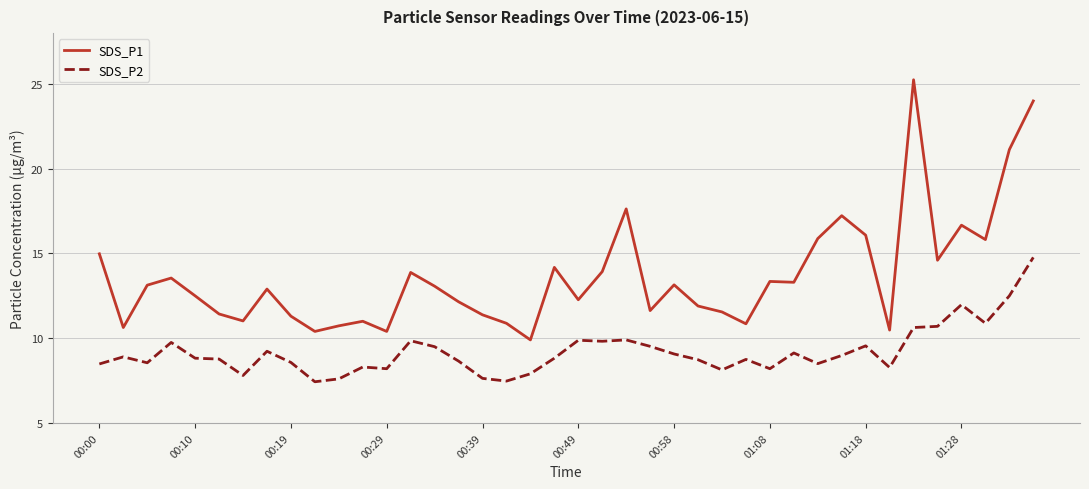

Which series has the largest total across all categories?

SDS_P1